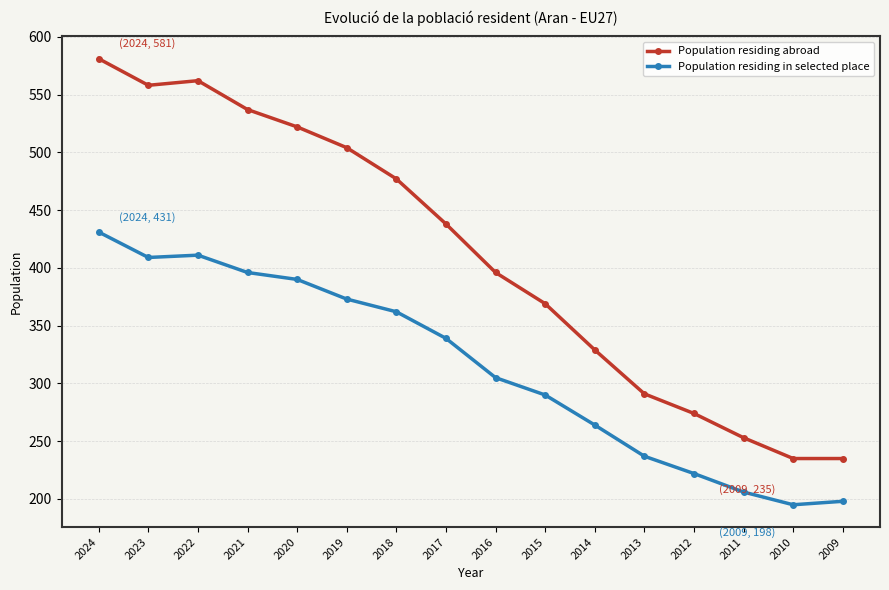

Which series changed the most between 2015 and 2014?

Population residing abroad